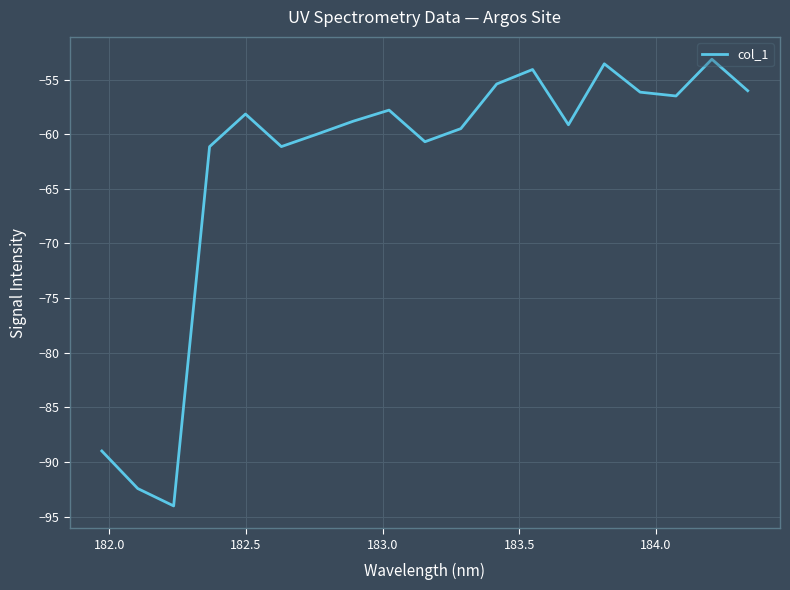

What is the difference between the maximum and minimum values?

40.9